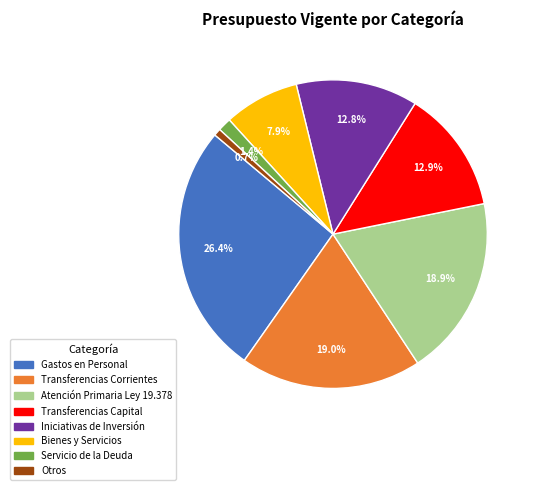

What percentage do Transferencias Corrientes and Atención Primaria Ley 19.378 together represent?

37.9%